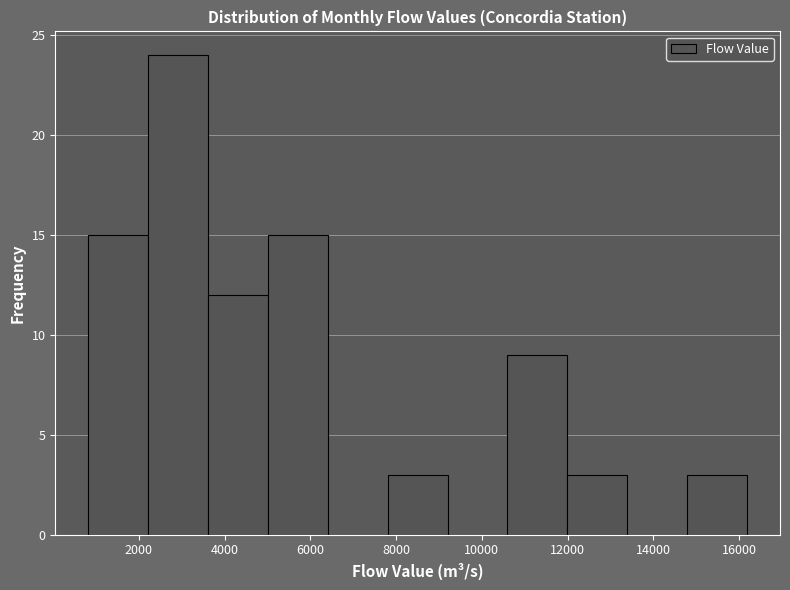

Over which range of the x-axis is the bar tallest?

2200 to 3600